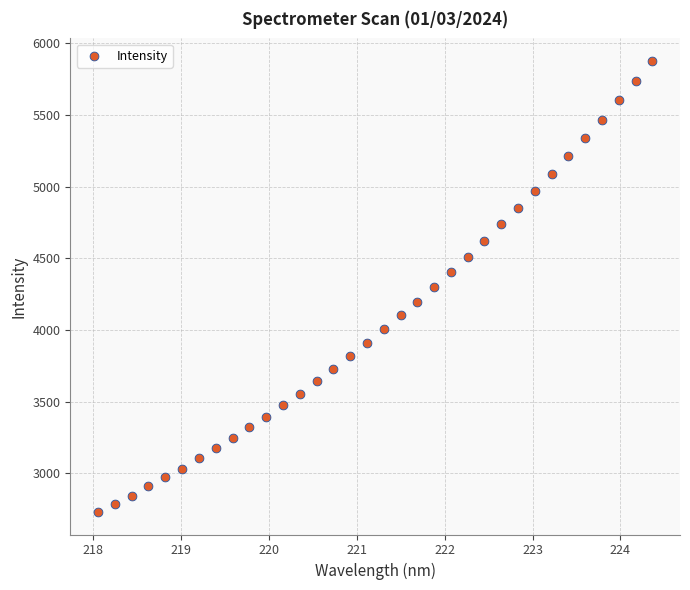

What is the range of Y values (max minus min)?

3147.9